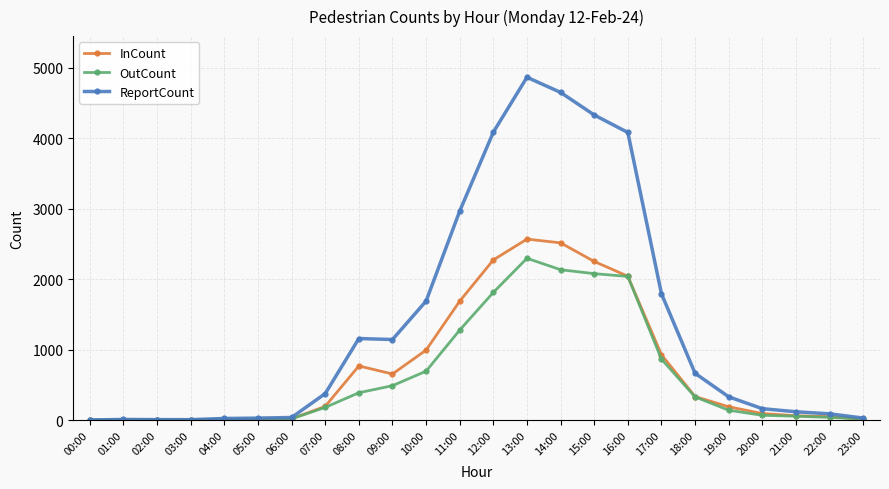

What is the sum of the OutCount values at 00:00 and 16:00?

2040